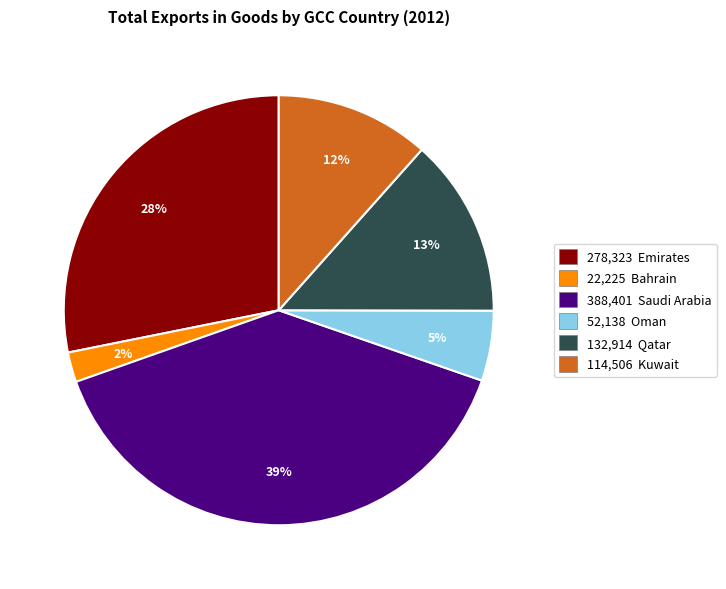

Does any single category account for the majority?

No